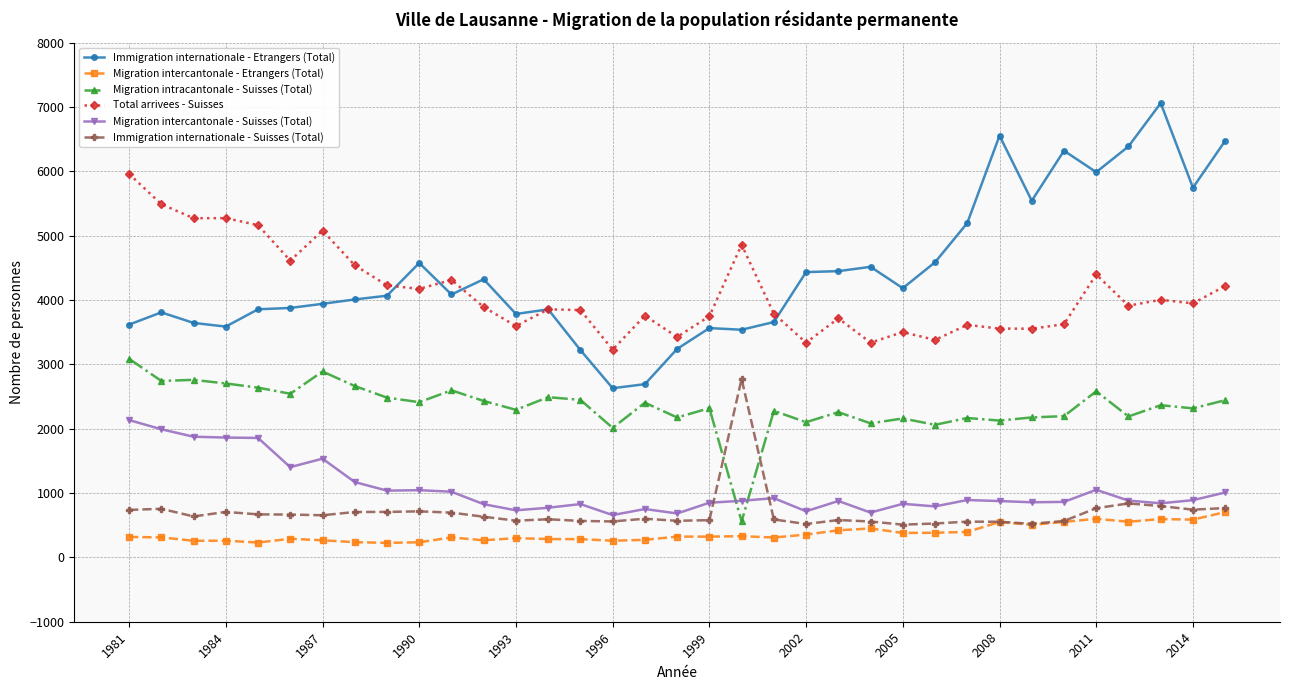

Which series has the widest spread of values?

Immigration internationale - Etrangers (Total)